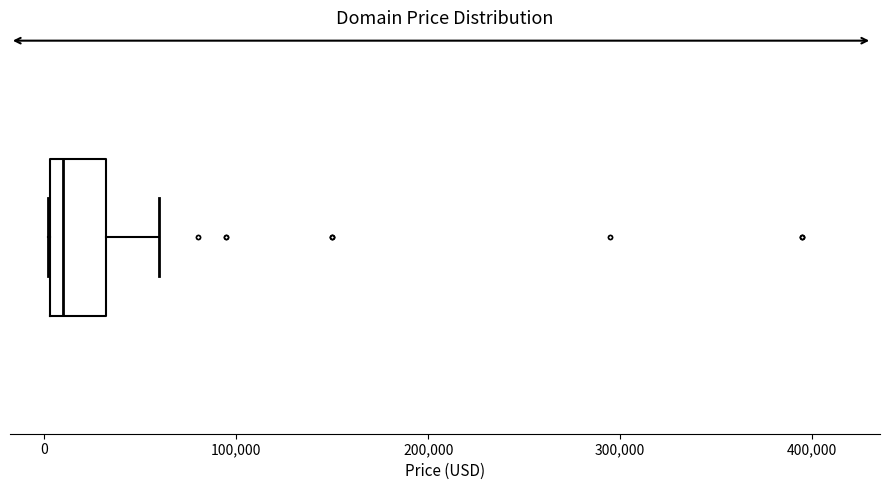

Transcribe this box plot: give where the median line is, the range the box spans, and where the two whiskers end, as read against the x-axis. The values are not printed on the chart, so give them approximately, as read against the axis.

median 10000, box 0 to 30000, whiskers 0 to 60000